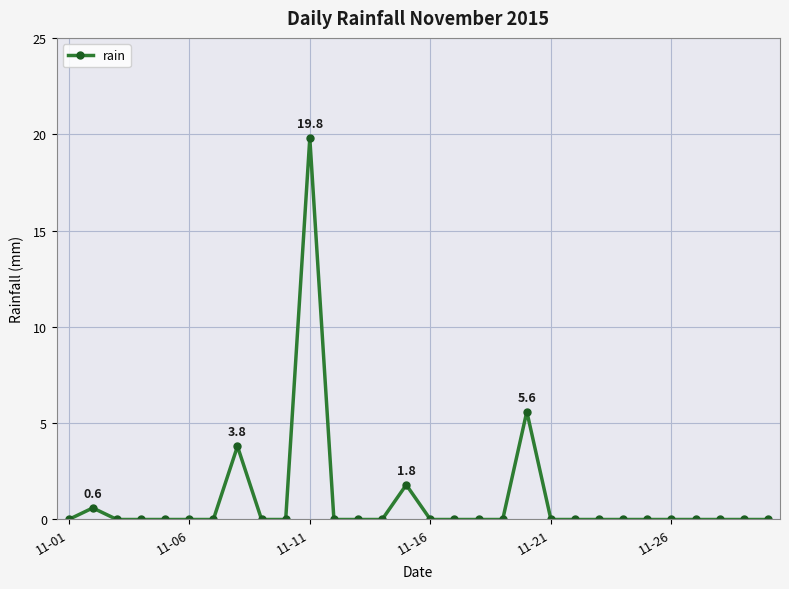

True or false: the data has more than 1 interior local peaks.

True